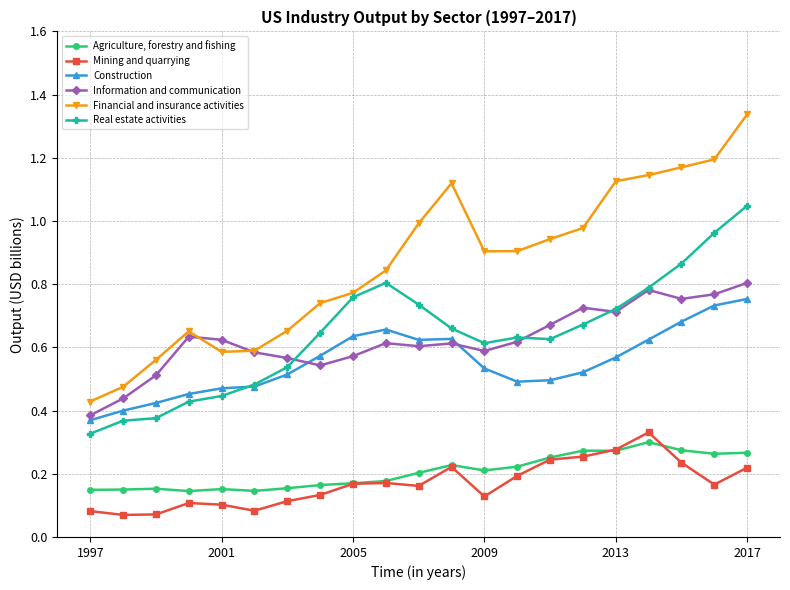

True or false: Financial and insurance activities and Agriculture, forestry and fishing intersect in this chart.

False